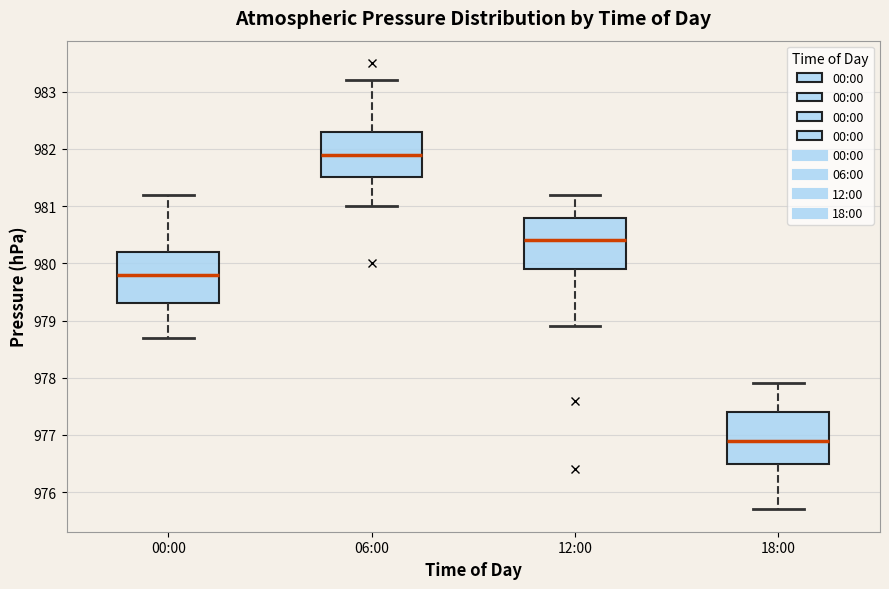

Which box has the lowest median line?

18:00